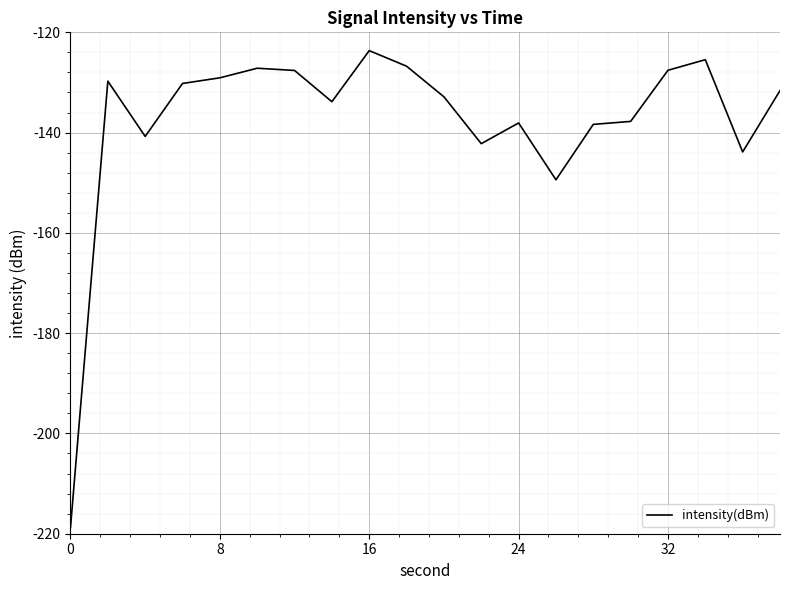

What is the smallest value displayed?

-218.7